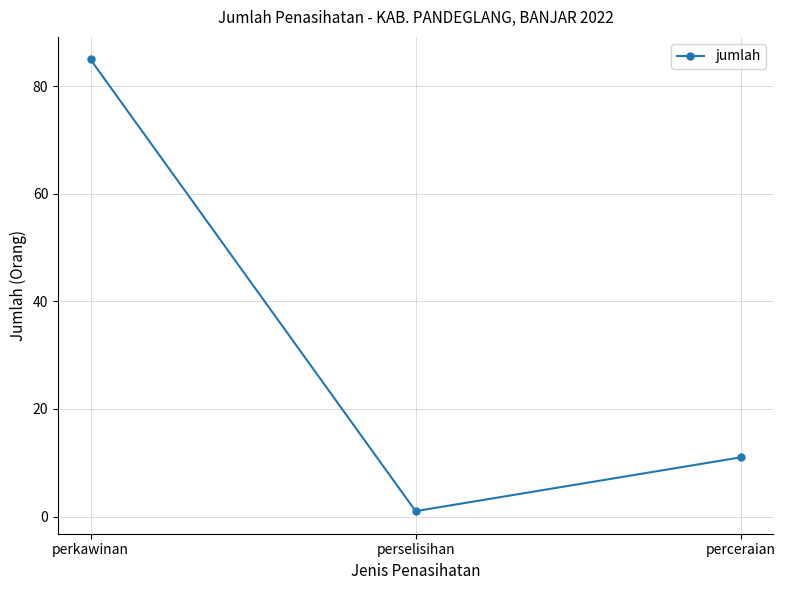

How many categories are shown in the chart?

3